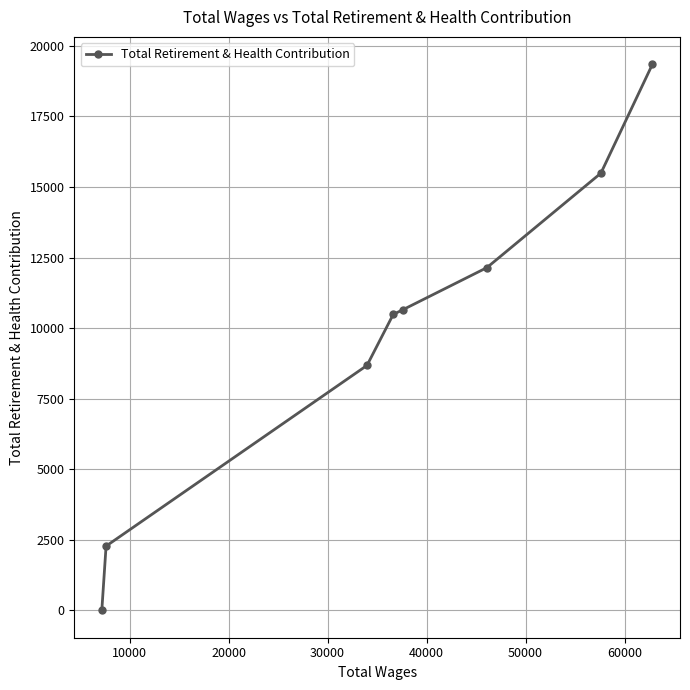

Count the number of categories in the chart.

8